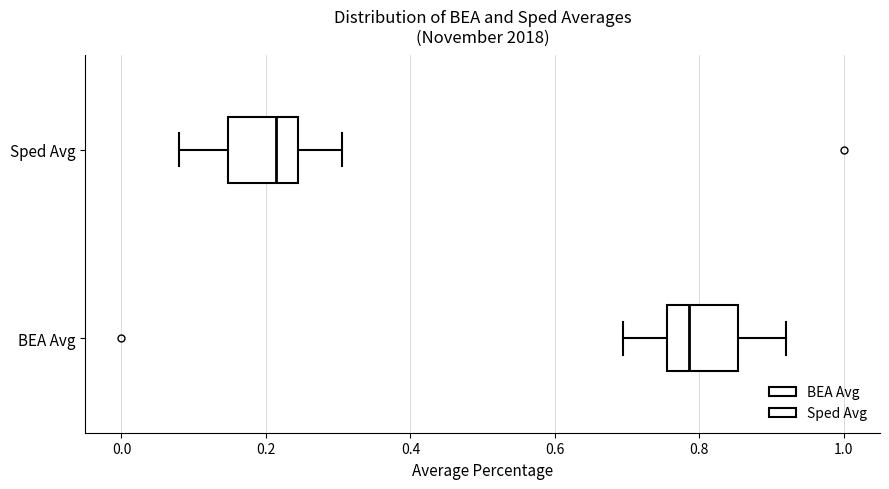

Reading bottom to top, transcribe this box plot: for each box, give where its median line is, the range the box spans, and where its two whiskers end, as read against the x-axis. The values are not printed on the chart, so give them approximately, as read against the axis.

BEA Avg: median 0.78, box 0.76 to 0.86, whiskers 0.70 to 0.92
Sped Avg: median 0.22, box 0.14 to 0.24, whiskers 0.08 to 0.30